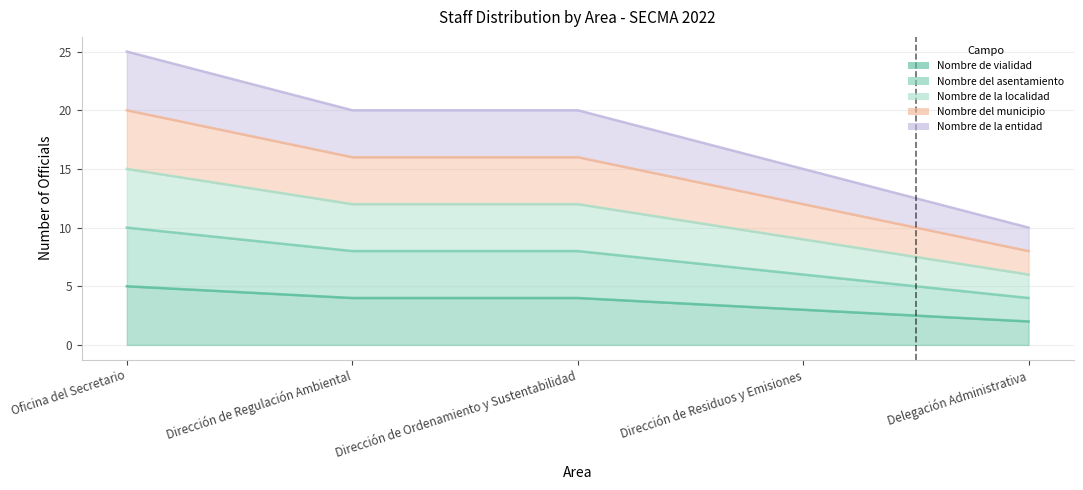

At which category does the chart reach its peak across all series?

Oficina del Secretario